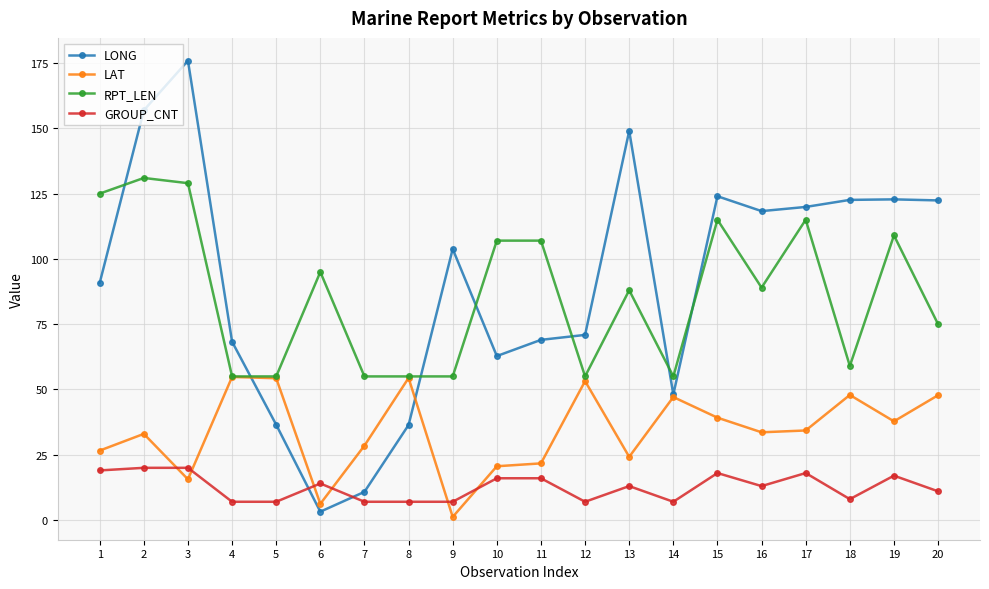

At which label does LONG reach its minimum?

6